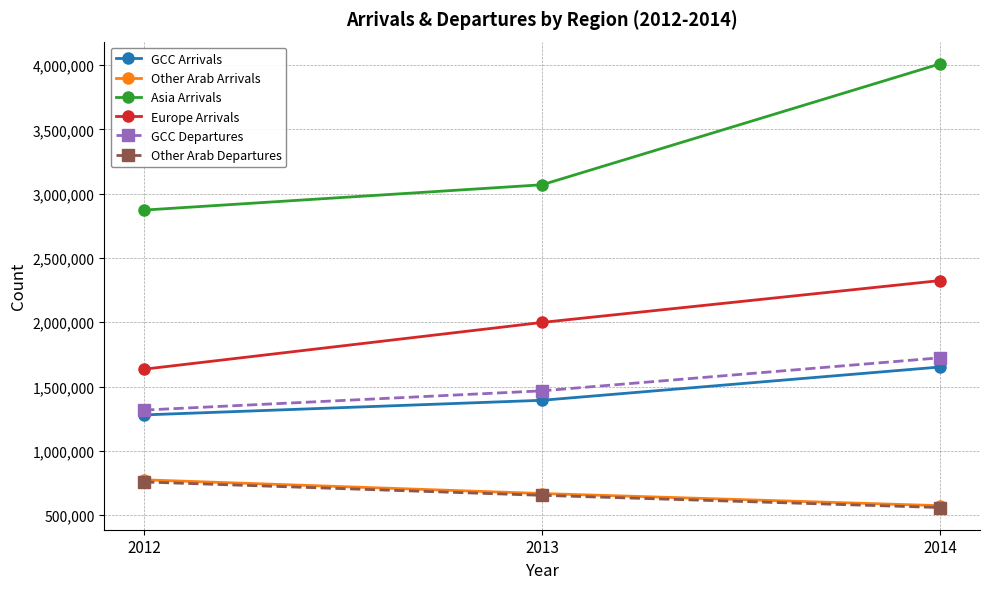

Count the Europe Arrivals values in the range 1635122 to 2324205.

3